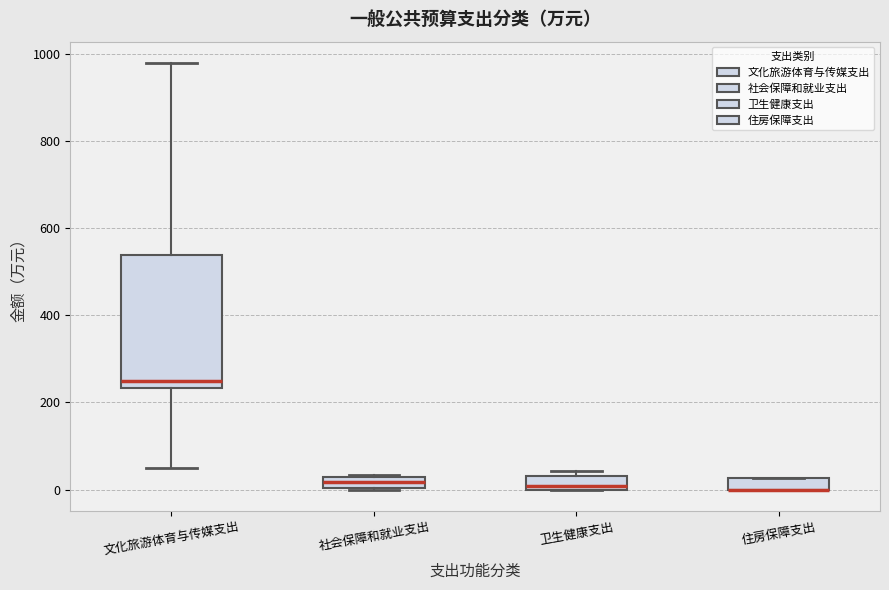

Which box is the tallest, from its lower edge to its upper edge?

文化旅游体育与传媒支出